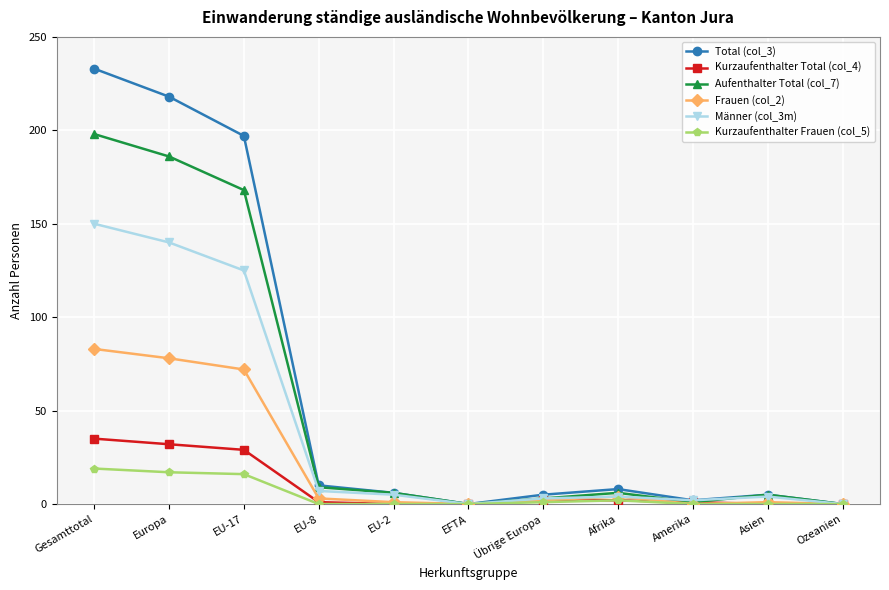

Count the number of data series in this chart.

6